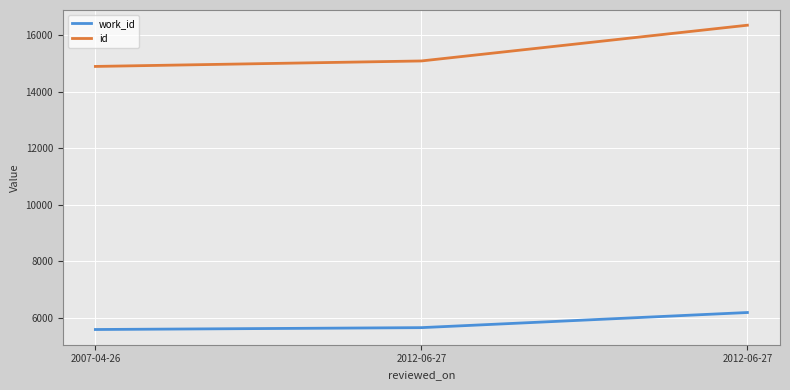

What is the sum of the work_id values at 2012-06-27 and 2007-04-26?

11764